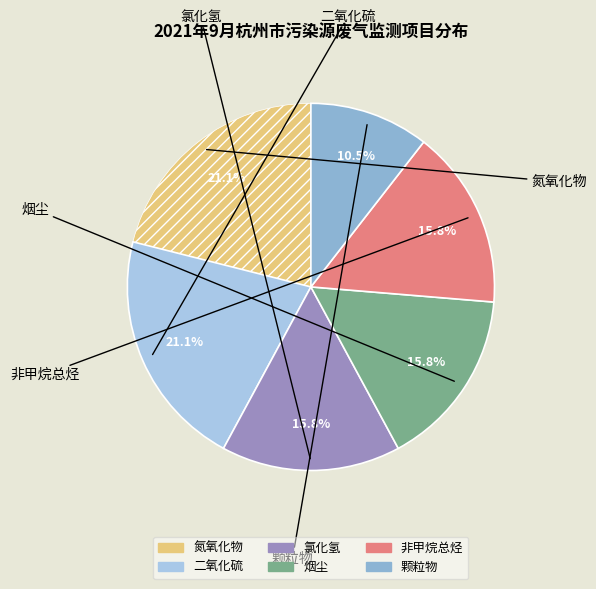

Does any single category account for the majority?

No